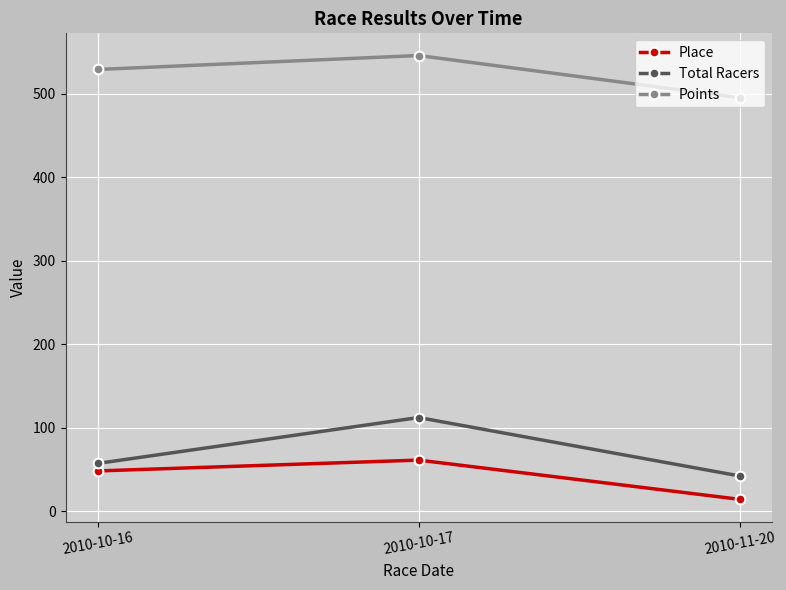

Between 2010-10-17 and 2010-11-20, which series saw the biggest shift?

Total Racers